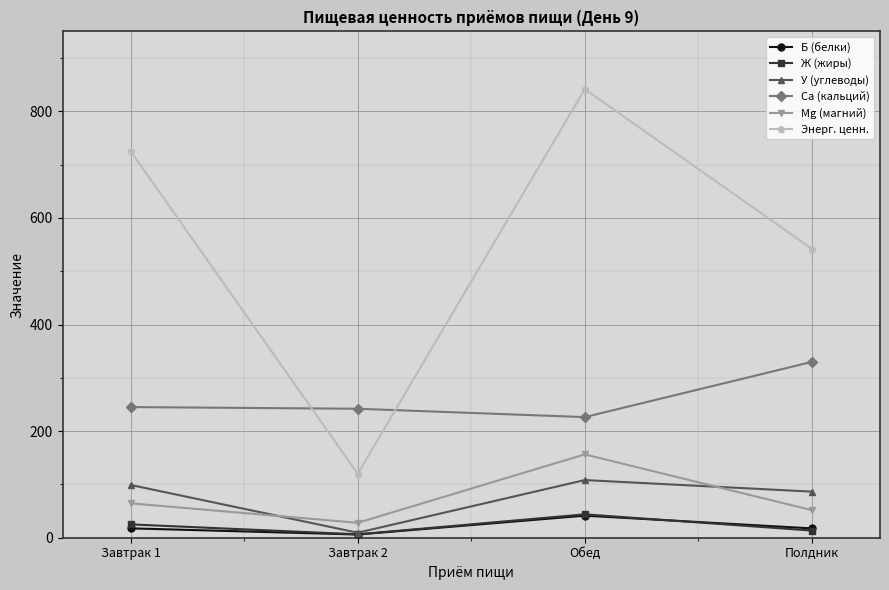

What is the greatest value displayed?

841.7